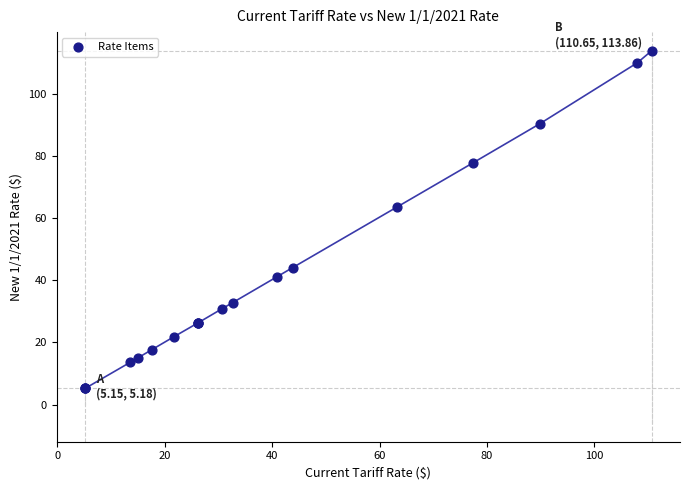

What Y value in the scatter plot is closest to 59?

63.6